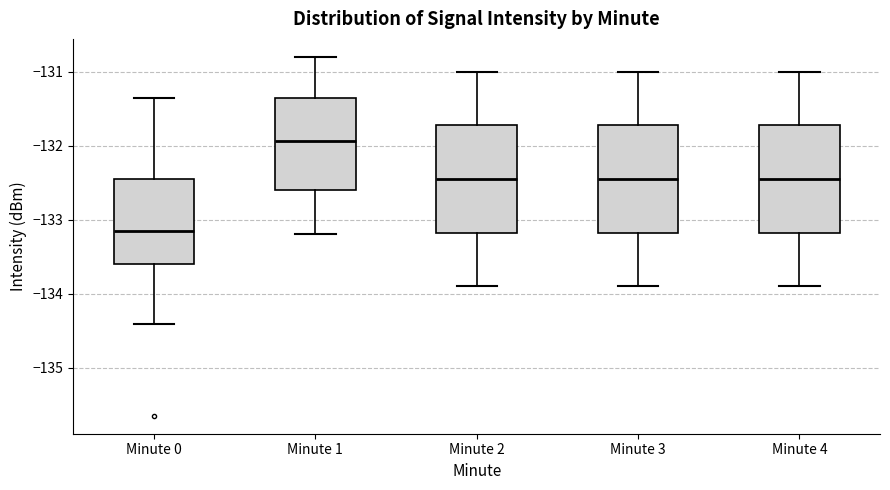

Where is the lower edge of the box for Minute 4 on the y-axis? The values are not printed on the chart, so give them approximately, as read against the axis.

-133.2